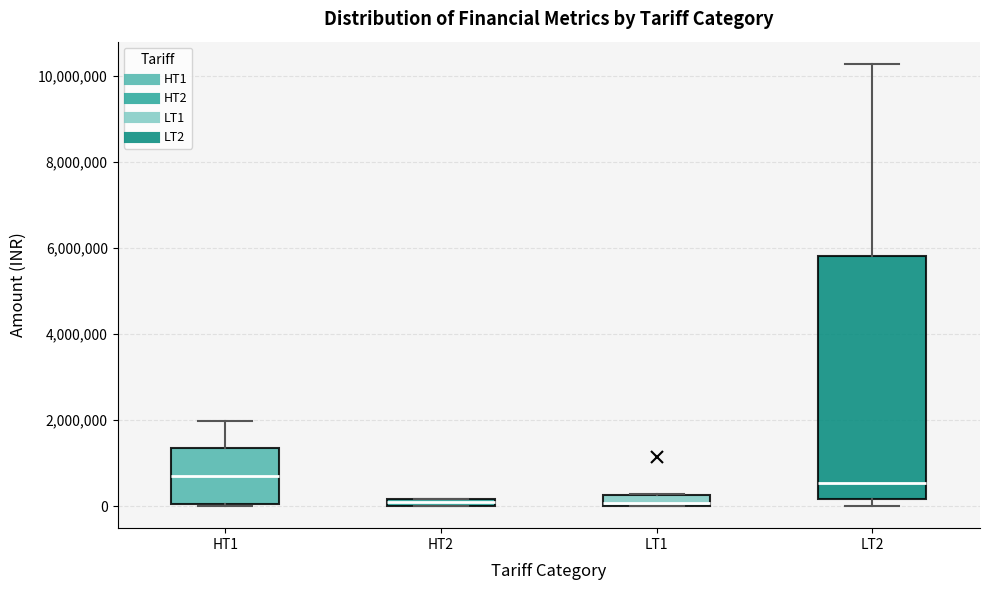

Where is the lower edge of the box for LT1 on the y-axis? The values are not printed on the chart, so give them approximately, as read against the axis.

0